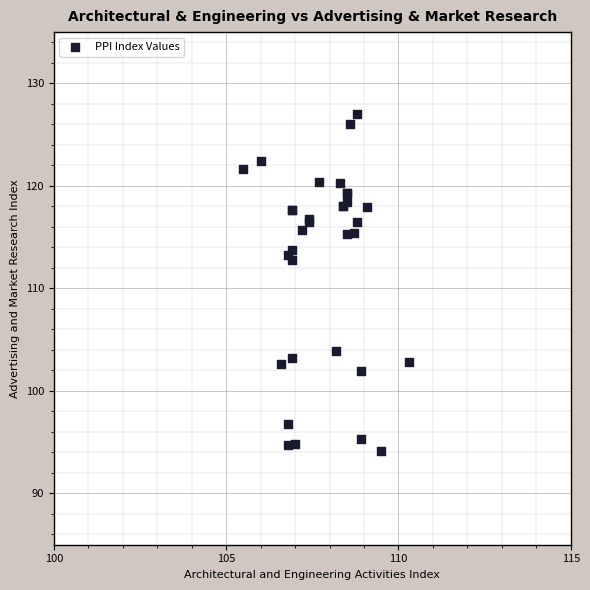

What Y value in the scatter plot is closest to 110?

112.8